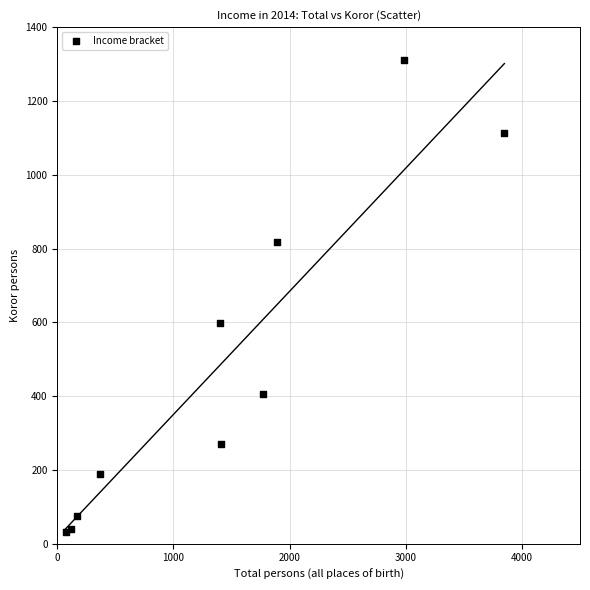

What is the range of X values (max minus min)?

3778